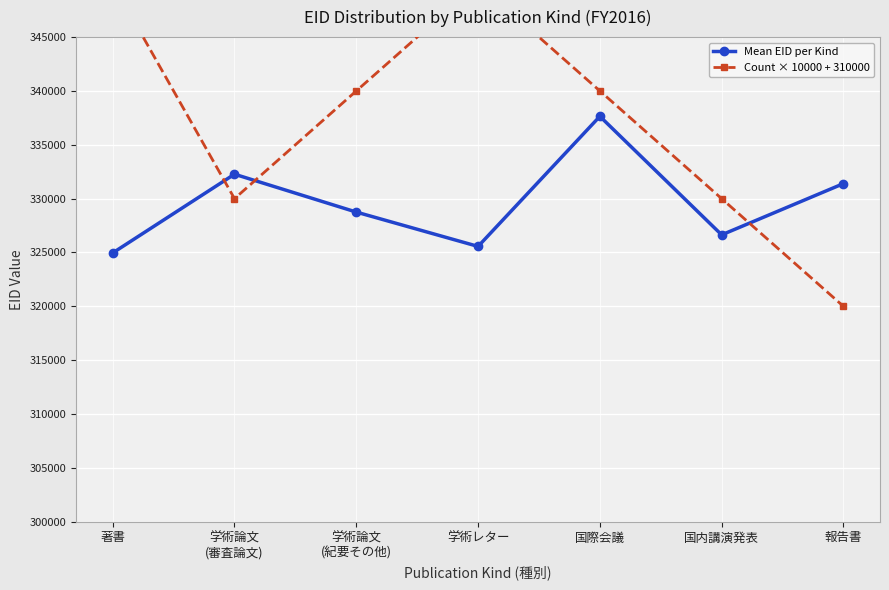

What position from the right is 報告書?

1